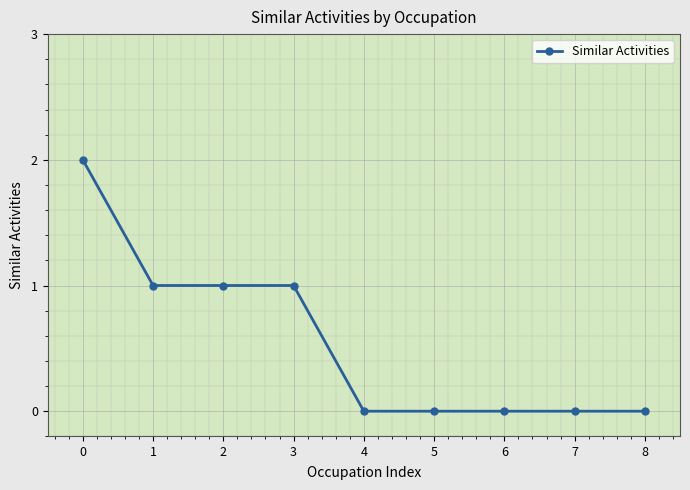

The value at 5 is 0. True or false?

True